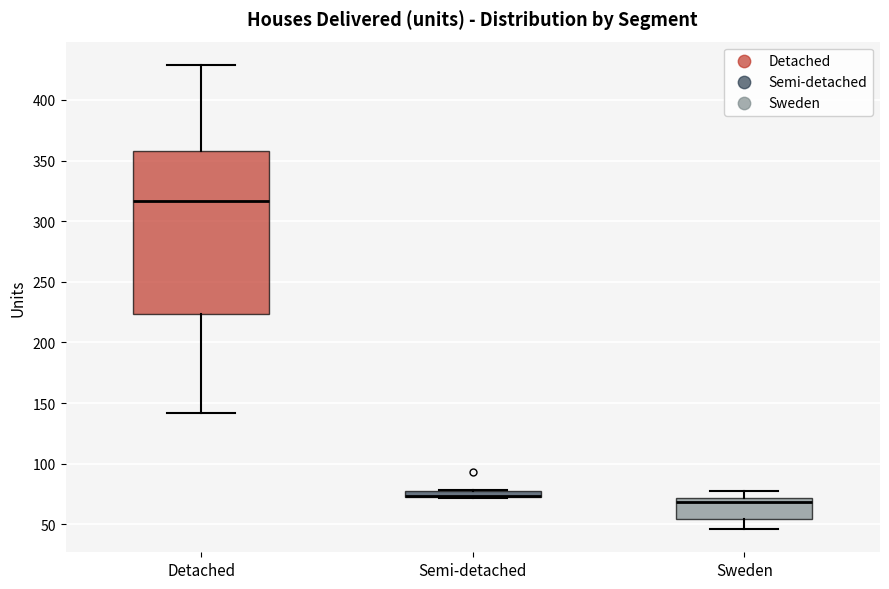

Where is the lower edge of the box for Detached on the y-axis? The values are not printed on the chart, so give them approximately, as read against the axis.

225